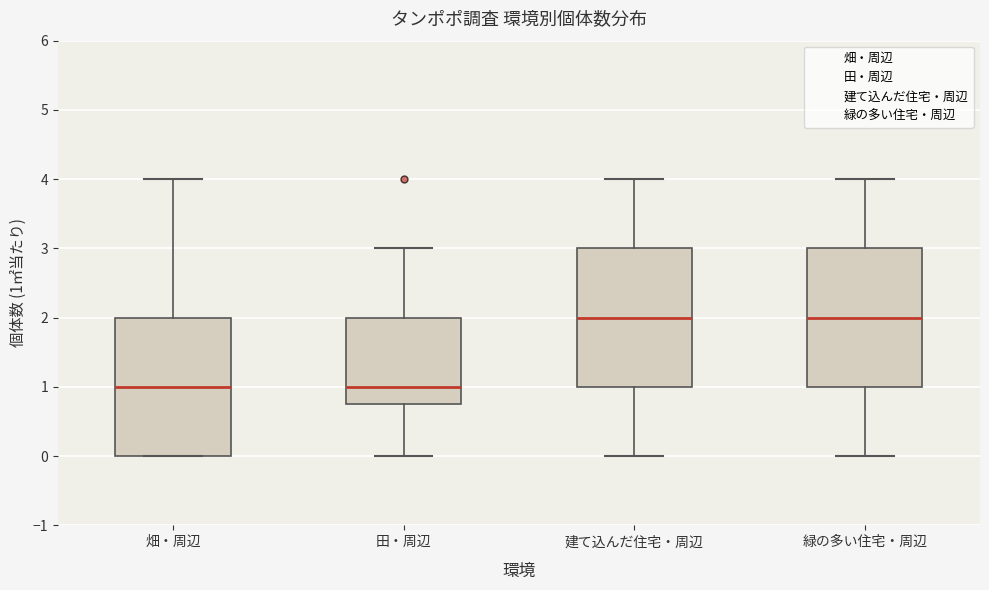

Reading left to right, read every box against the y-axis: the position of its median line, the range the box covers, and the ends of its whiskers. The values are not printed on the chart, so give them approximately, as read against the axis.

畑・周辺: median 1.0, box 0.0 to 2.0, whiskers 0.0 to 4.0
田・周辺: median 1.0, box 0.8 to 2.0, whiskers 0.0 to 3.0
建て込んだ住宅・周辺: median 2.0, box 1.0 to 3.0, whiskers 0.0 to 4.0
緑の多い住宅・周辺: median 2.0, box 1.0 to 3.0, whiskers 0.0 to 4.0